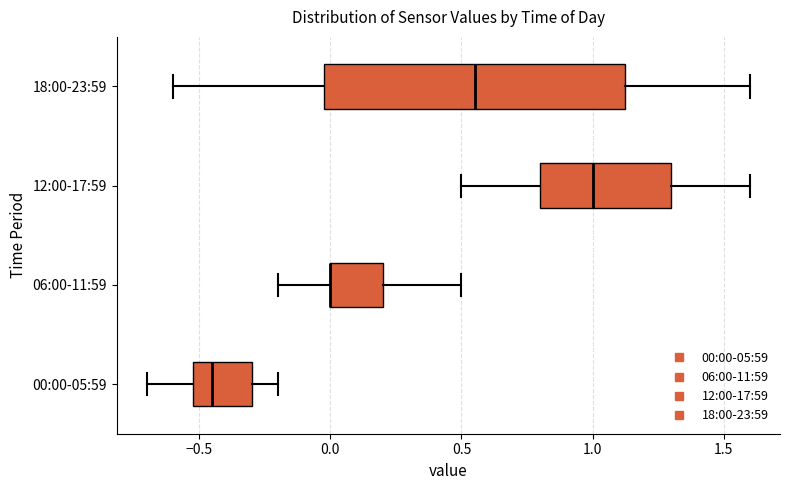

Reading bottom to top, transcribe this box plot: for each box, give where its median line is, the range the box spans, and where its two whiskers end, as read against the x-axis. The values are not printed on the chart, so give them approximately, as read against the axis.

00:00-05:59: median -0.45, box -0.50 to -0.30, whiskers -0.70 to -0.20
06:00-11:59: median 0.00 (drawn on the box's left edge), box 0.00 to 0.20, whiskers -0.20 to 0.50
12:00-17:59: median 1.00, box 0.80 to 1.30, whiskers 0.50 to 1.60
18:00-23:59: median 0.55, box 0.00 to 1.15, whiskers -0.60 to 1.60